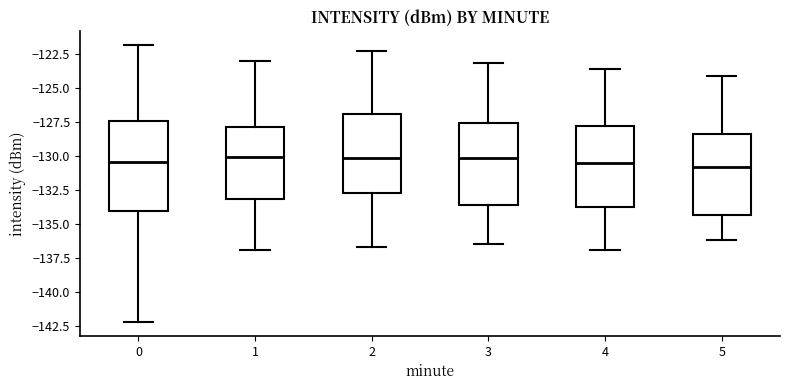

Reading left to right, transcribe this box plot: for each box, give where its median line is, the range the box spans, and where its two whiskers end, as read against the y-axis. The values are not printed on the chart, so give them approximately, as read against the axis.

0: median -130.5, box -134.0 to -127.5, whiskers -142.0 to -122.0
1: median -130.0, box -133.0 to -128.0, whiskers -137.0 to -123.0
2: median -130.0, box -132.5 to -127.0, whiskers -136.5 to -122.5
3: median -130.0, box -133.5 to -127.5, whiskers -136.5 to -123.0
4: median -130.5, box -133.5 to -128.0, whiskers -137.0 to -123.5
5: median -131.0, box -134.5 to -128.5, whiskers -136.0 to -124.0